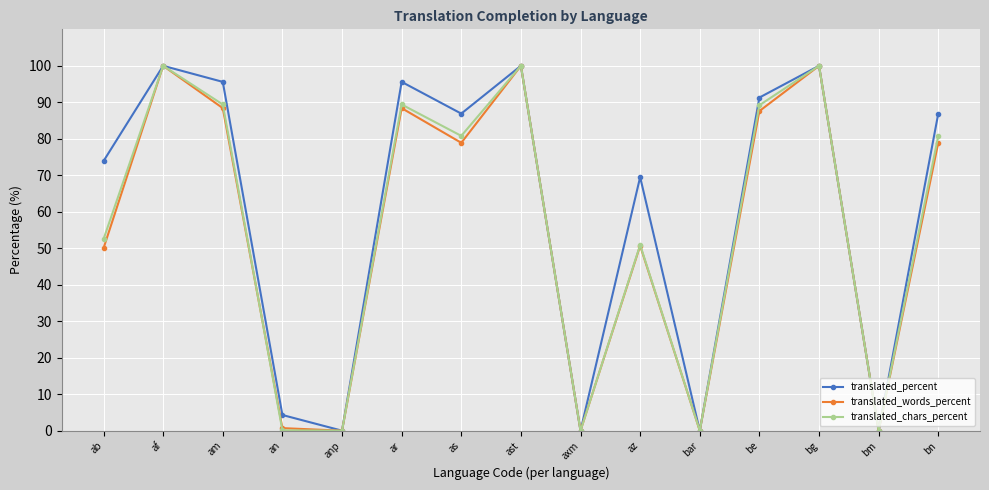

What position from the right is bar?

5